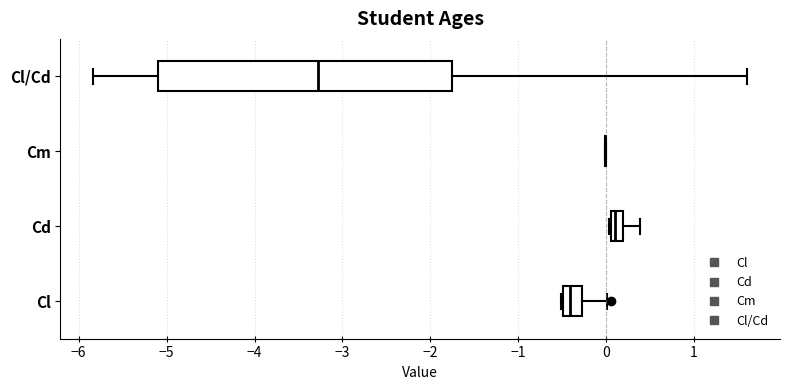

Comparing the boxes themselves (not the whiskers), which one is the widest?

Cl/Cd